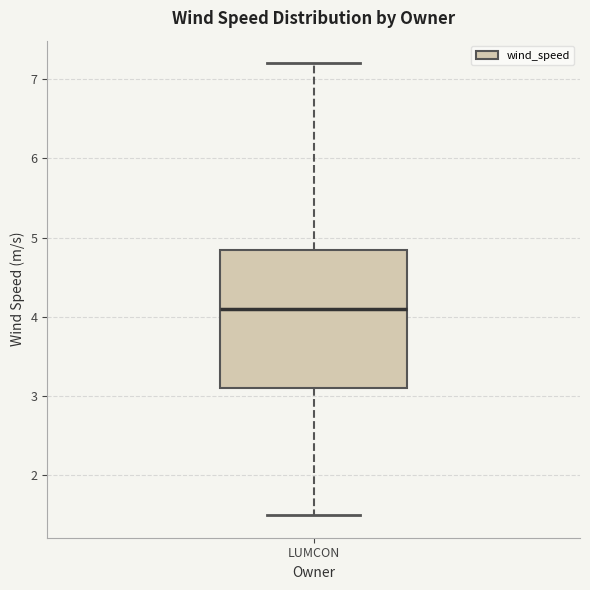

Transcribe this box plot: give where the median line is, the range the box spans, and where the two whiskers end, as read against the y-axis. The values are not printed on the chart, so give them approximately, as read against the axis.

median 4.1, box 3.1 to 4.9, whiskers 1.5 to 7.2